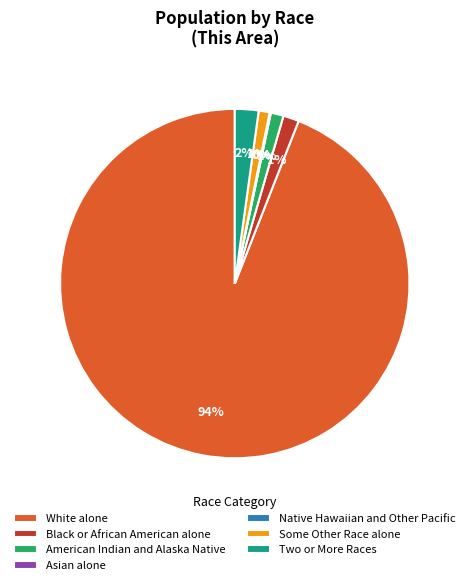

To the nearest percent, what is the average slice percentage?

14%